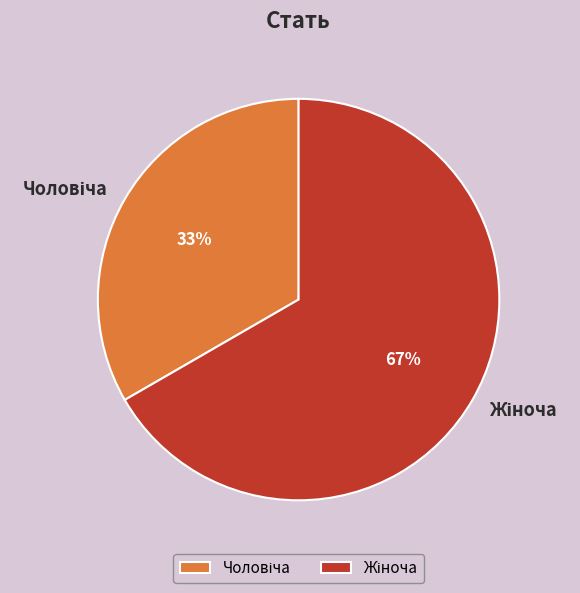

To the nearest percent, what is the average slice percentage?

50%